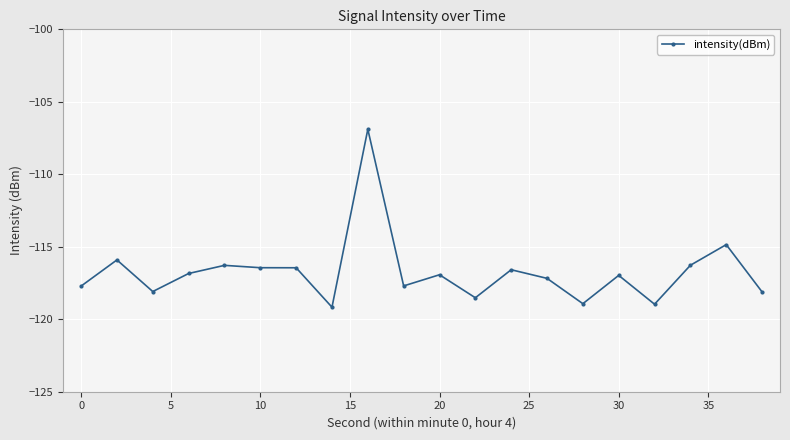

What is the minimum value shown in the chart?

-119.2